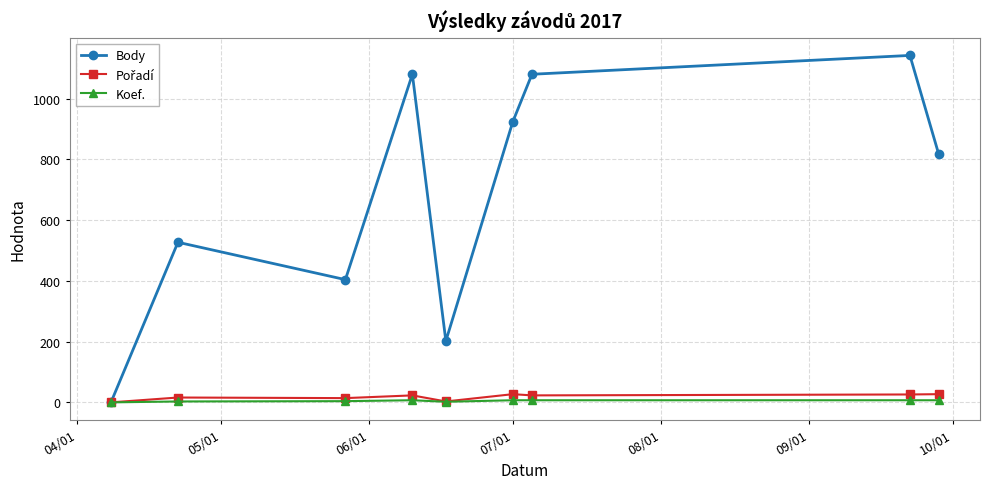

Which series has the largest total across all categories?

Body